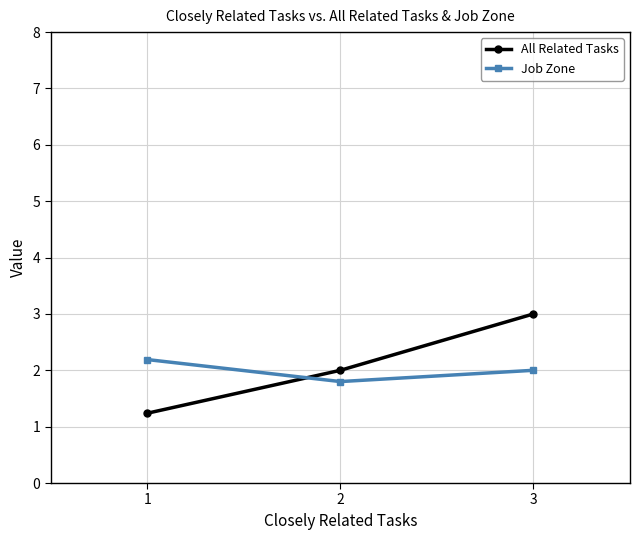

What is the minimum value shown in the chart?

1.2